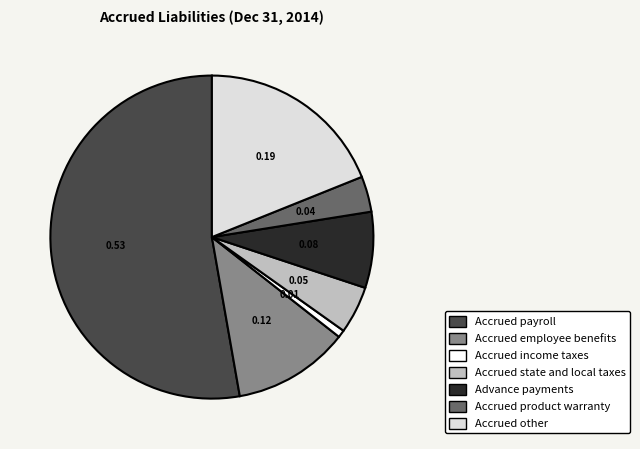

Rank the categories by value from highest to lowest.

Accrued payroll, Accrued other, Accrued employee benefits, Advance payments, Accrued state and local taxes, Accrued product warranty, Accrued income taxes